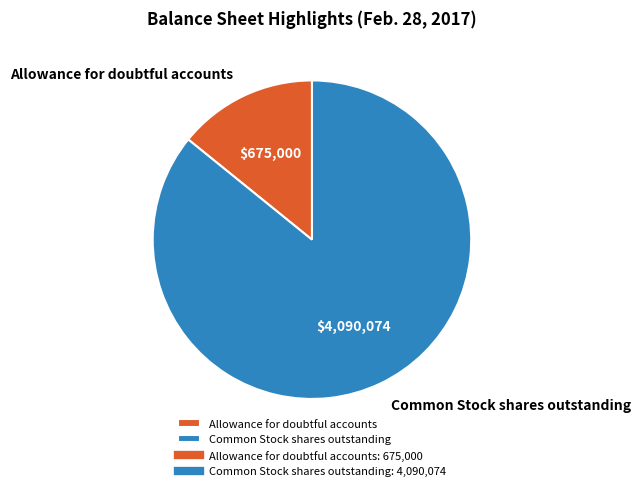

Rank the categories by value from lowest to highest.

Allowance for doubtful accounts, Common Stock shares outstanding